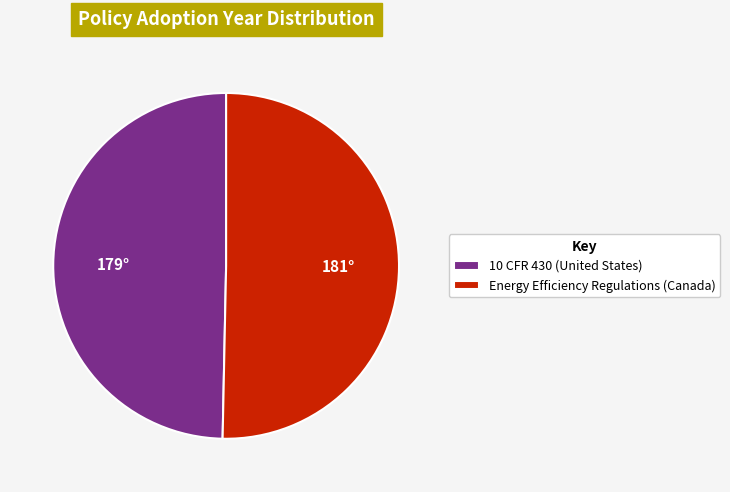

What is the majority slice?

Energy Efficiency Regulations (Canada)